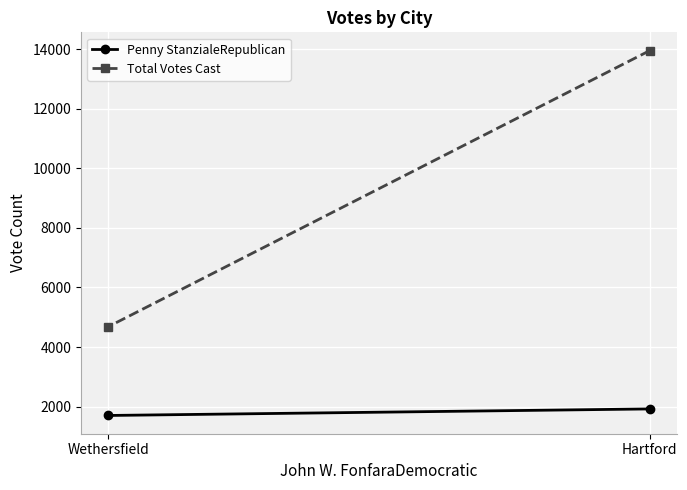

Which series changed the most between Hartford and Wethersfield?

Total Votes Cast